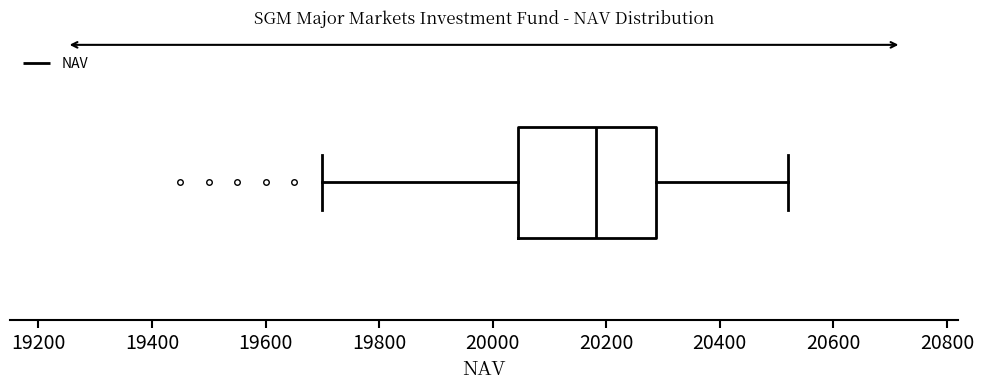

Where does the right whisker of the box end on the x-axis? The values are not printed on the chart, so give them approximately, as read against the axis.

20520